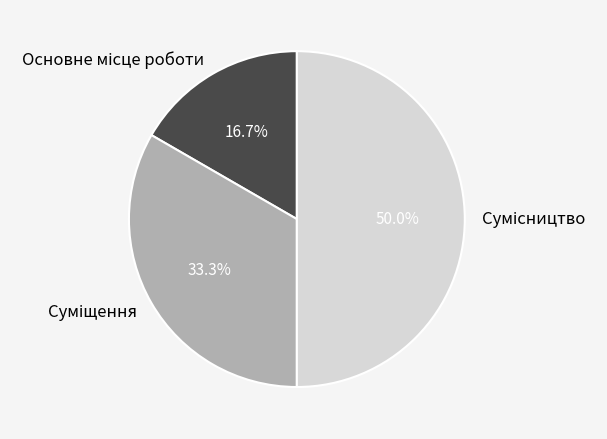

Count the number of slices in the pie.

3